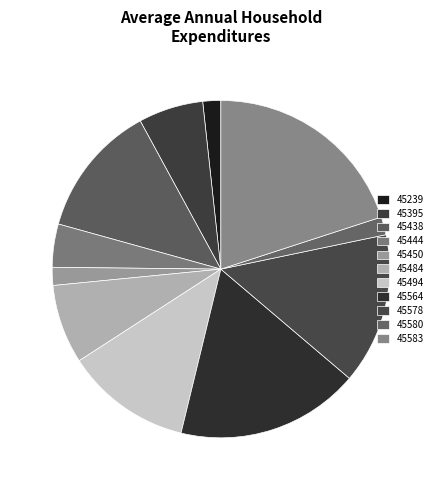

Do 45444 and 45450 together represent more than half of the pie?

No